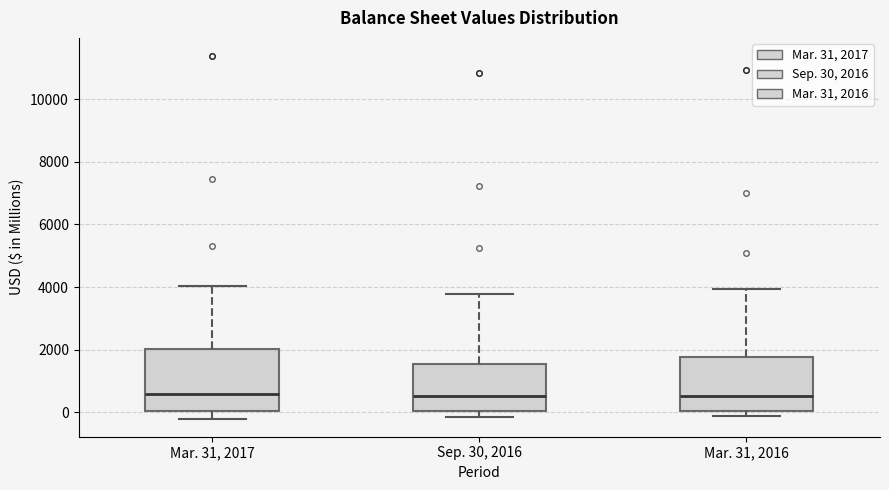

Where is the lower edge of the box for Mar. 31, 2016 on the y-axis? The values are not printed on the chart, so give them approximately, as read against the axis.

0